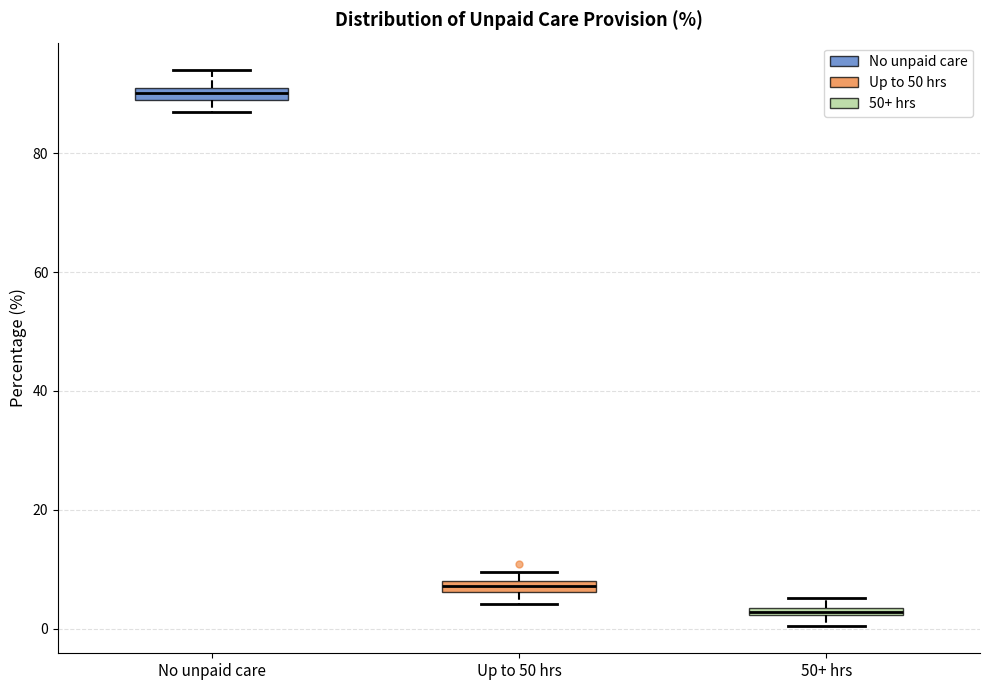

Which box has the lowest median line?

50+ hrs